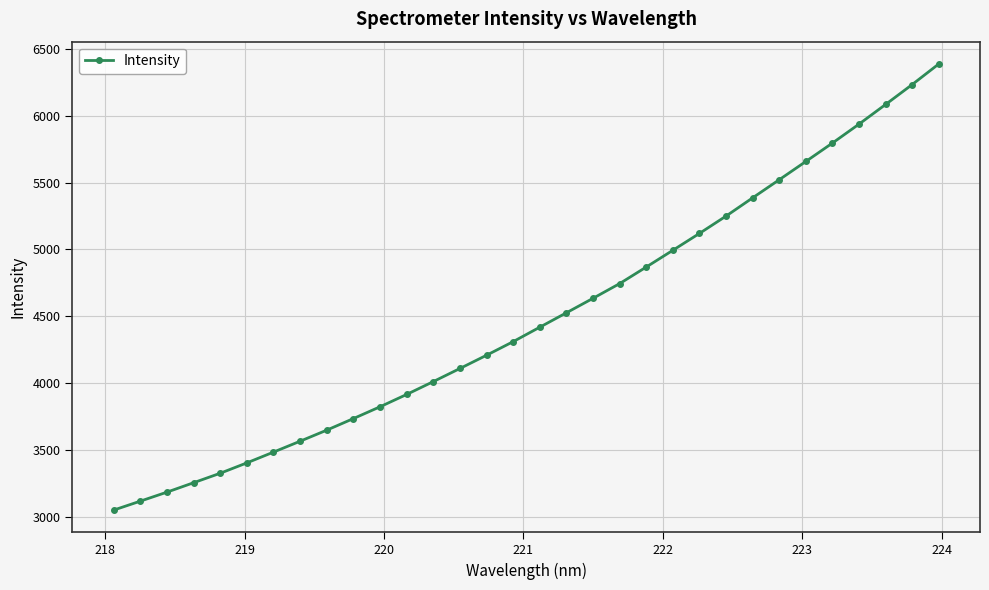

What is the average value?

4490.7